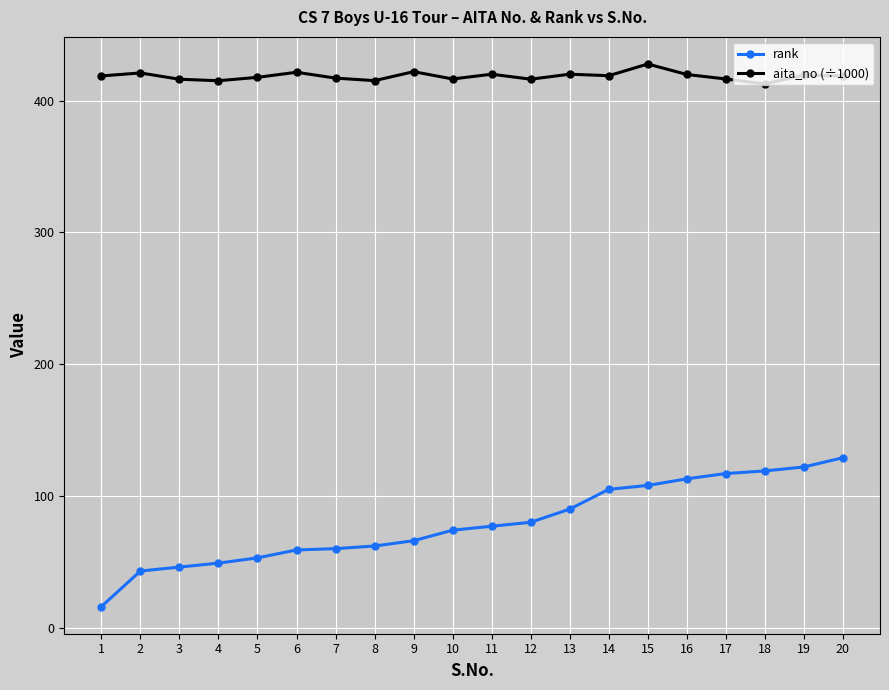

Is it true that rank equals 129.0 at 20?

True